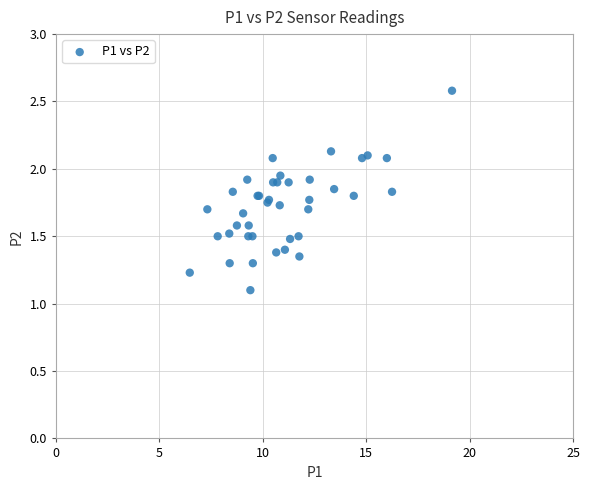

What Y value in the scatter plot is closest to 1?

1.1